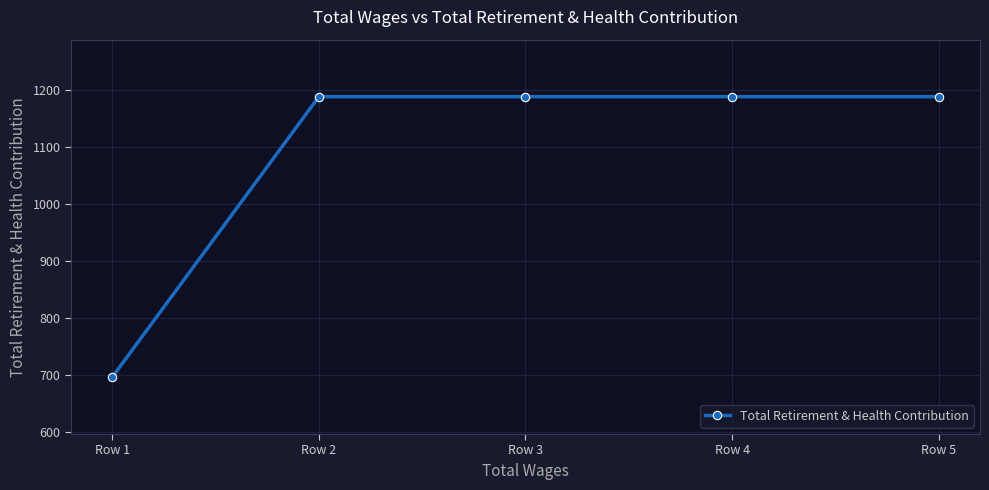

The chart shows a value of 408 at Row 1. True or false?

False